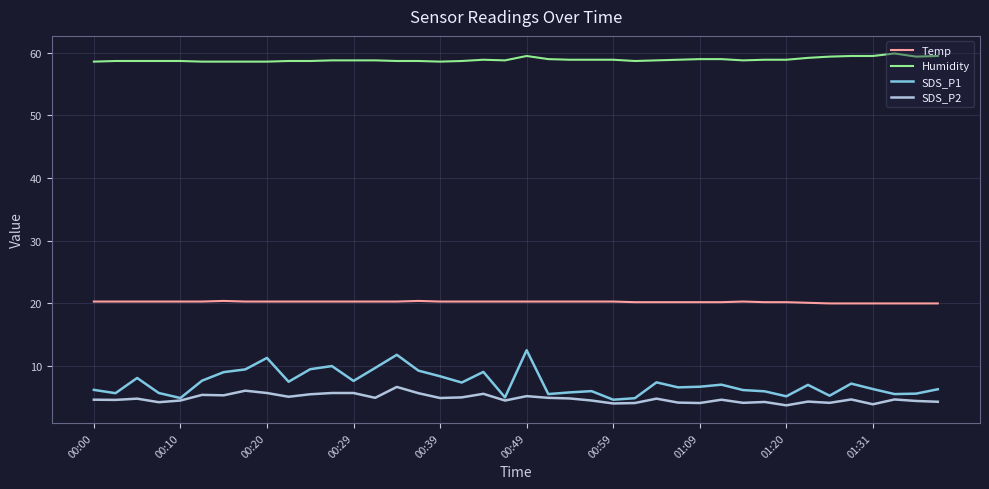

Which series has the largest range (max minus min)?

SDS_P1